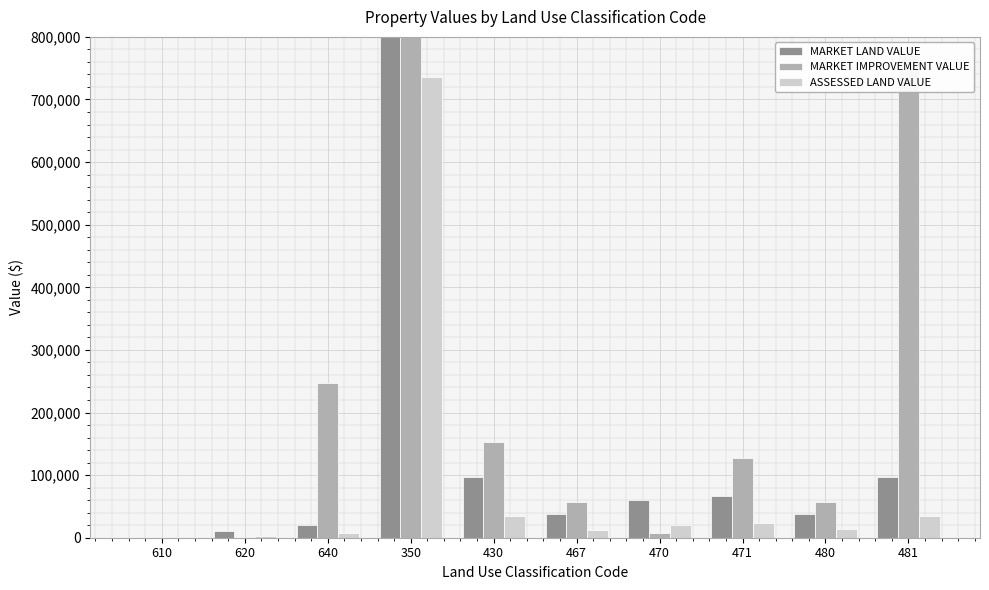

At which label does MARKET LAND VALUE first exceed 60100?

350